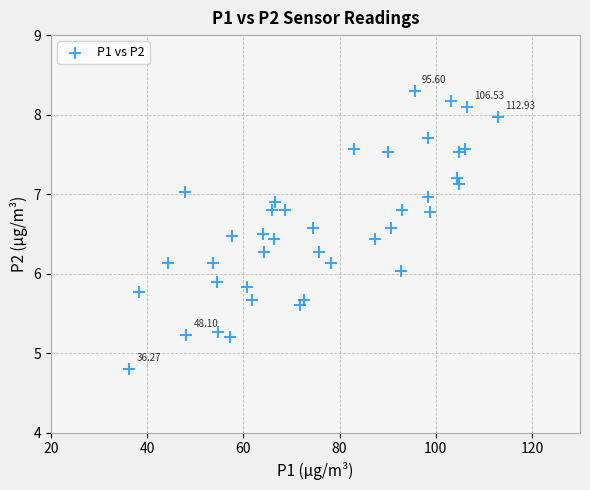

What is the range of X values (max minus min)?

76.7